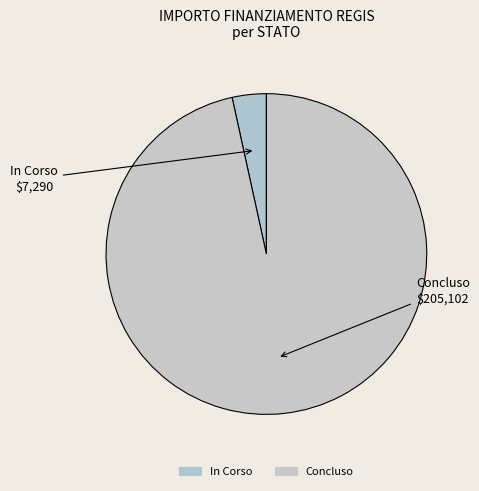

Count the number of slices in the pie.

2